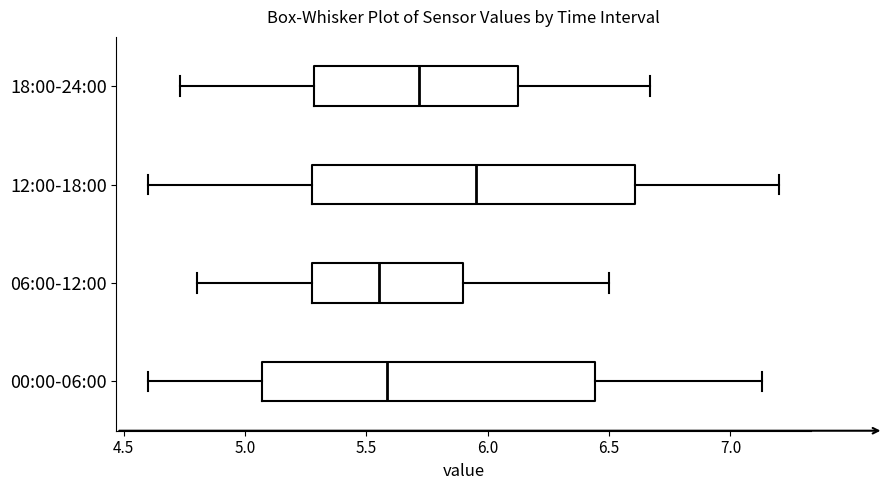

Reading bottom to top, read every box against the x-axis: the position of its median line, the range the box covers, and the ends of its whiskers. The values are not printed on the chart, so give them approximately, as read against the axis.

00:00-06:00: median 5.60, box 5.05 to 6.45, whiskers 4.60 to 7.15
06:00-12:00: median 5.55, box 5.30 to 5.90, whiskers 4.80 to 6.50
12:00-18:00: median 5.95, box 5.30 to 6.60, whiskers 4.60 to 7.20
18:00-24:00: median 5.70, box 5.30 to 6.15, whiskers 4.75 to 6.65